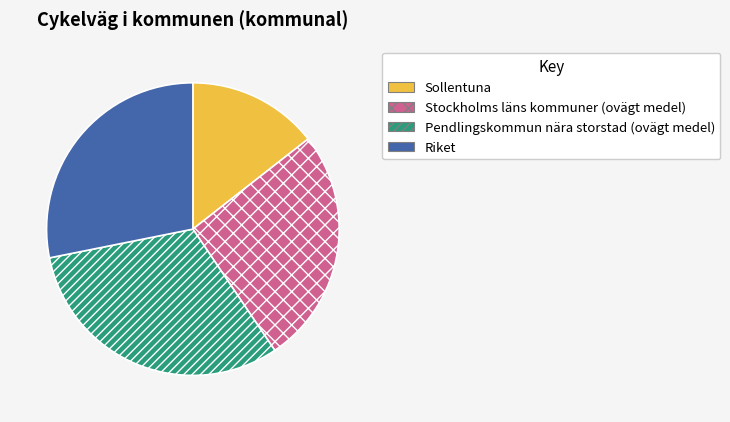

Which has a higher value, Sollentuna or Riket?

Riket